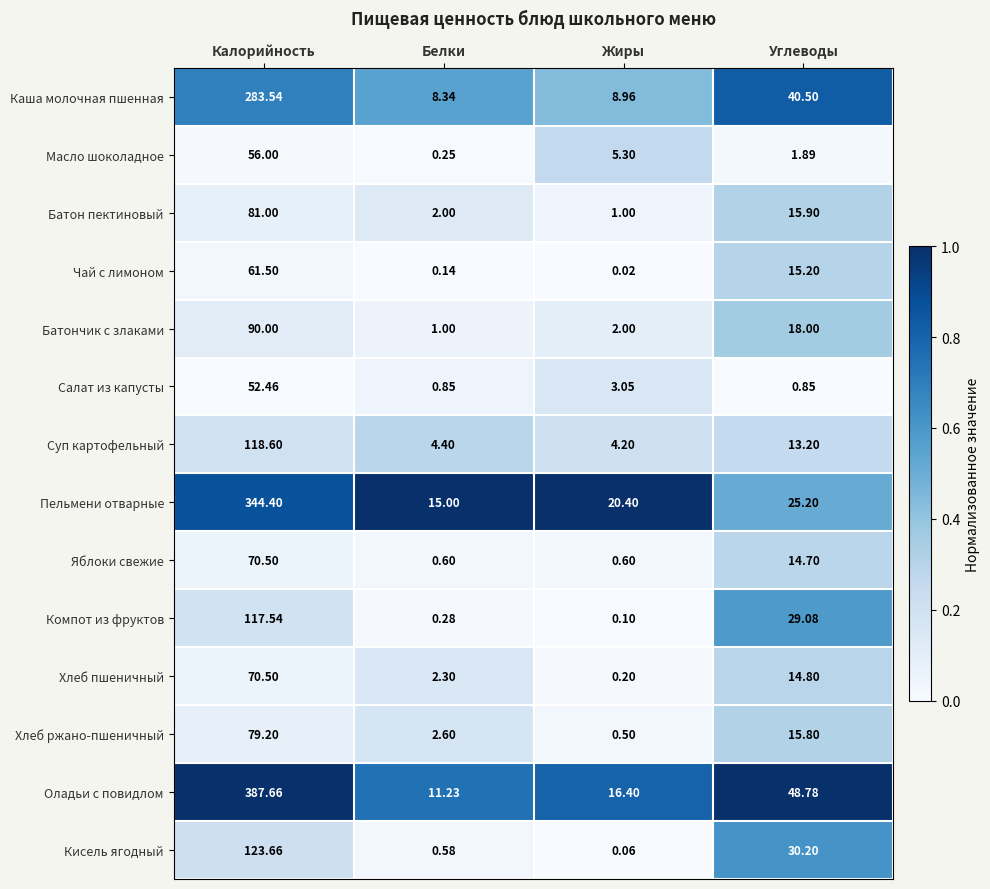

At how many categories does at least one series exceed 0?

4